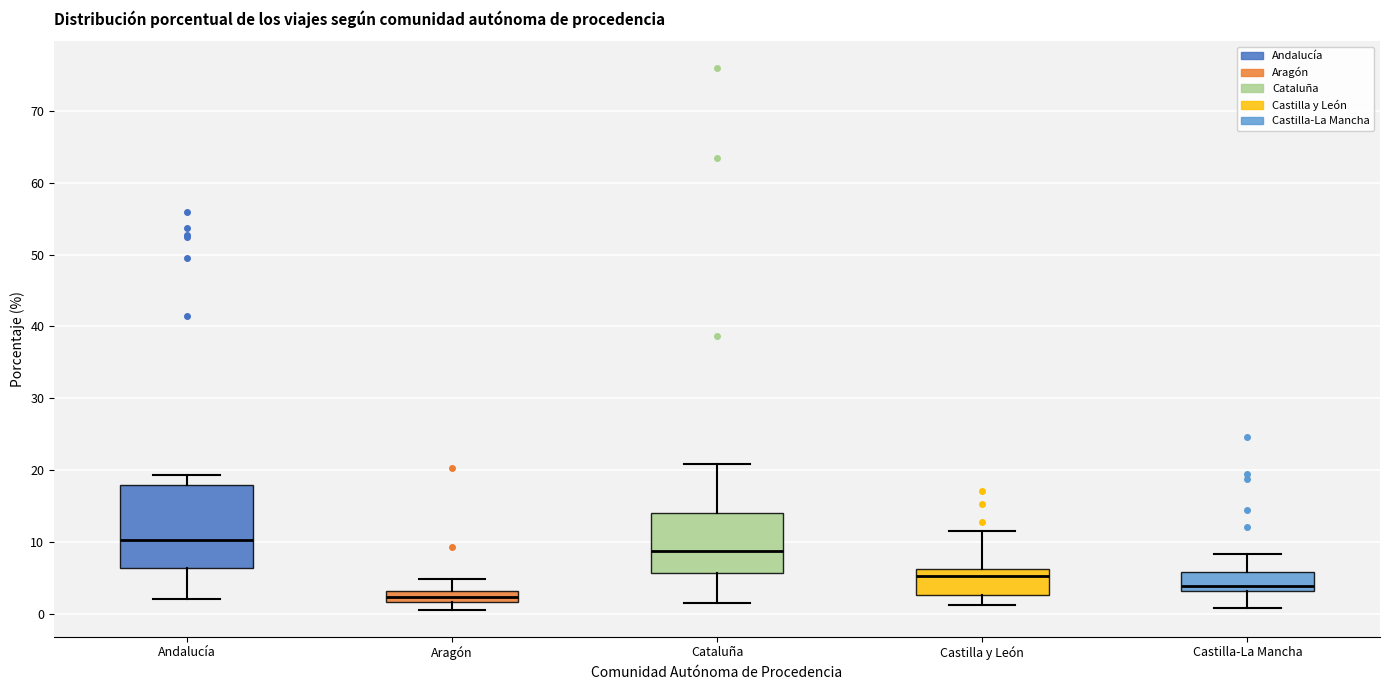

Where does the median line of the box for Castilla-La Mancha sit on the y-axis? The values are not printed on the chart, so give them approximately, as read against the axis.

4